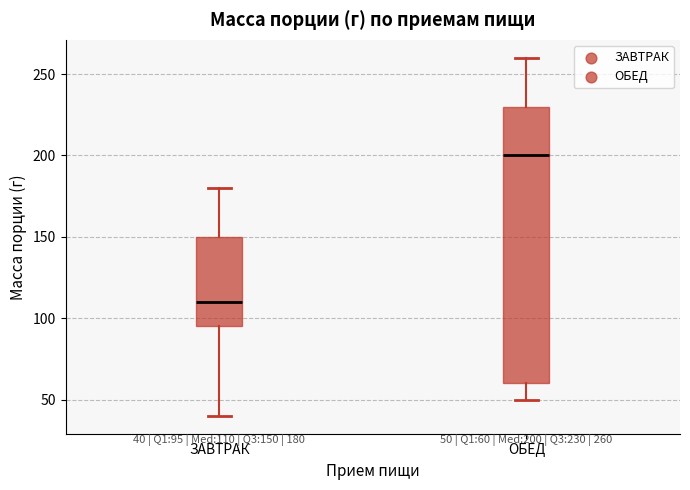

Which box's median line is the lowest?

ЗАВТРАК